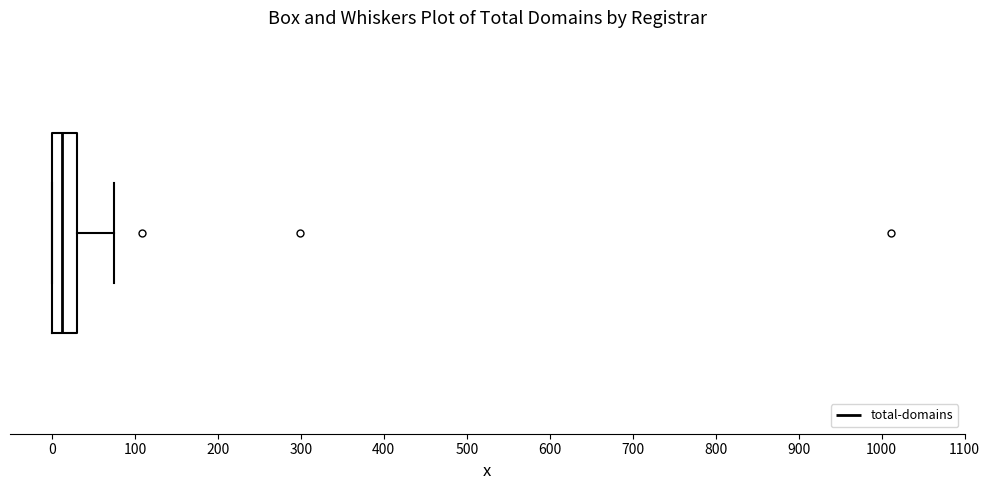

Read this box plot against the x-axis: the position of the median line, the range covered by the box, and the ends of both whiskers. The values are not printed on the chart, so give them approximately, as read against the axis.

median 10, box 0 to 30, whiskers 0 to 80